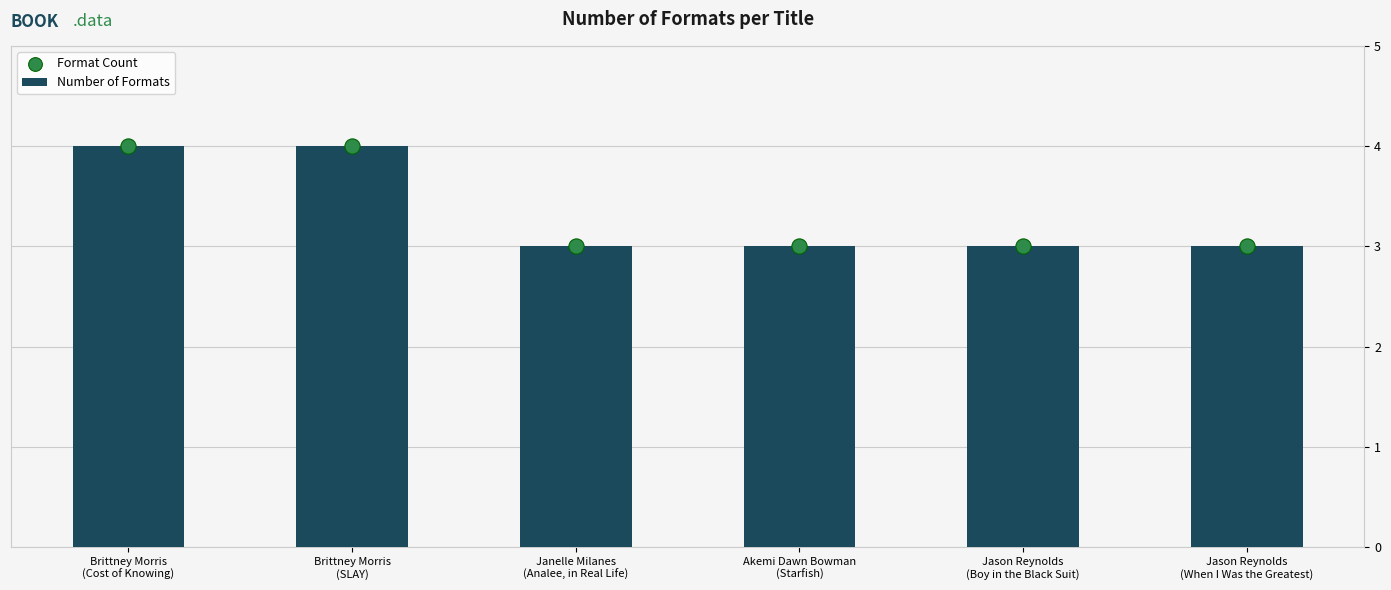

Is the value of Number of Formats at Brittney Morris
(Cost of Knowing) greater than the value of Format Count at Akemi Dawn Bowman
(Starfish)?

Yes